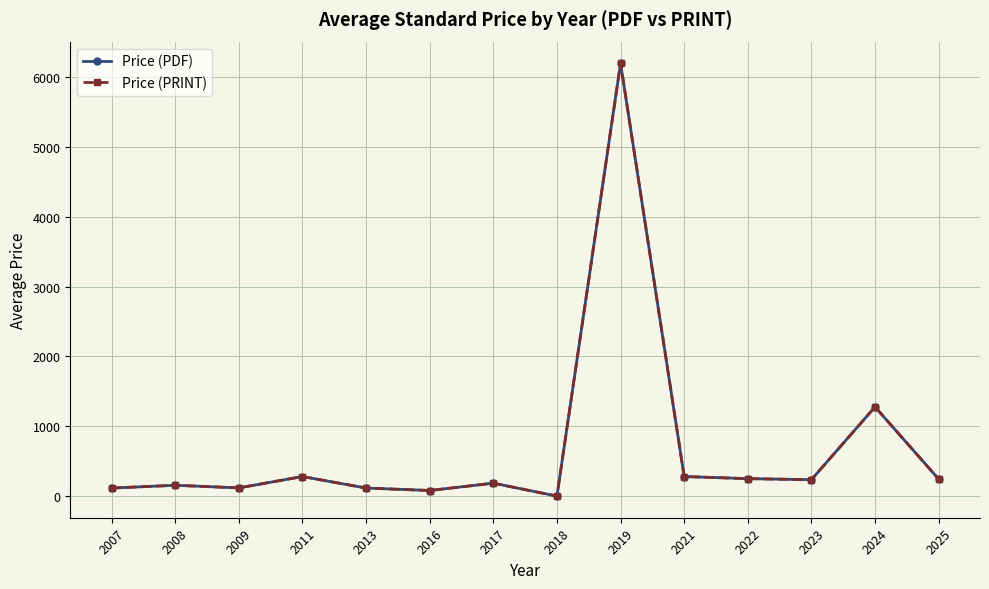

Which series has the largest range (max minus min)?

Price (PDF)